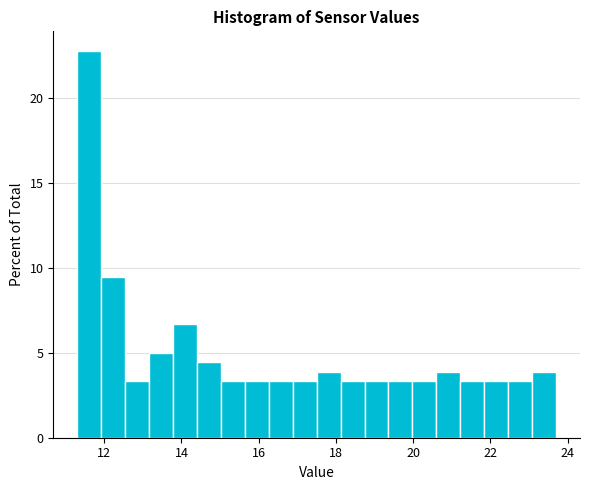

Around what value on the x-axis is the tallest bar? Give the approximate position of its centre, as read against the axis.

11.6